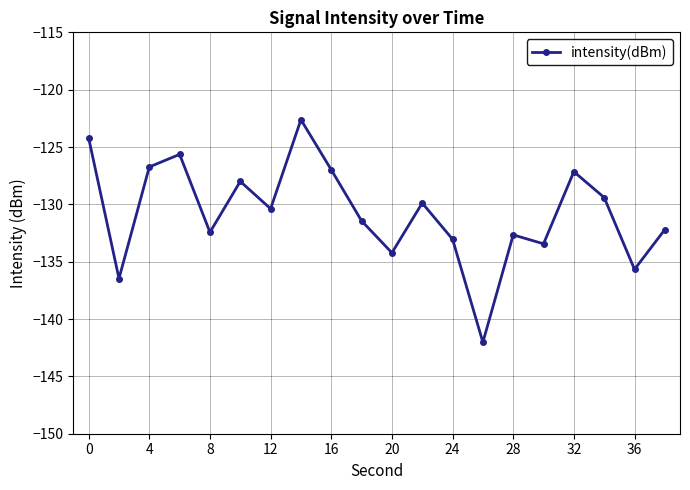

How many interior local peaks (higher than both neighbors) does the data have?

6